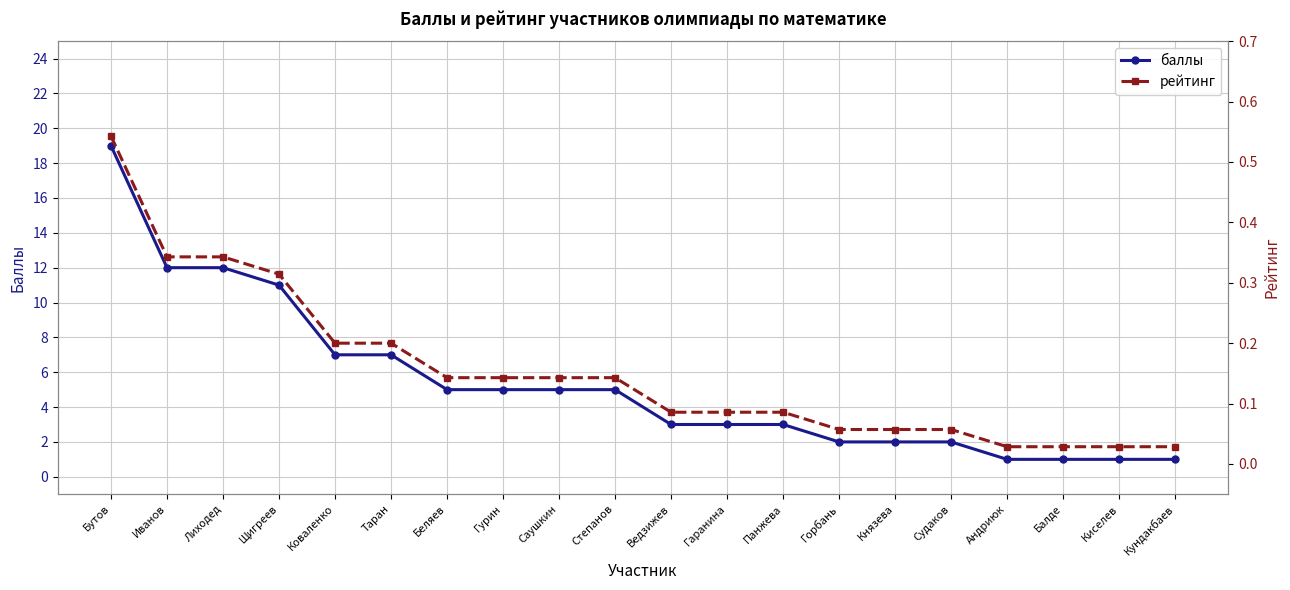

What value does the рейтинг series have at Иванов?

0.3